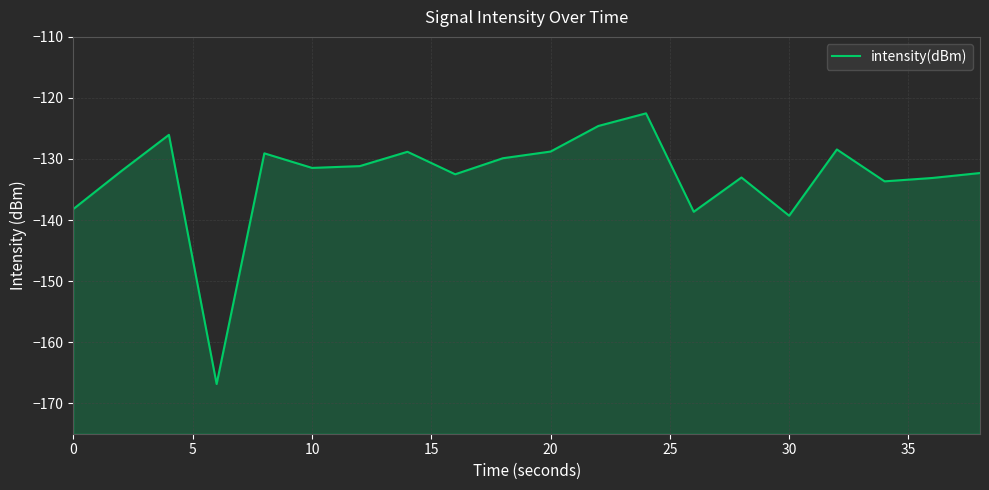

What is the greatest value displayed?

-122.5